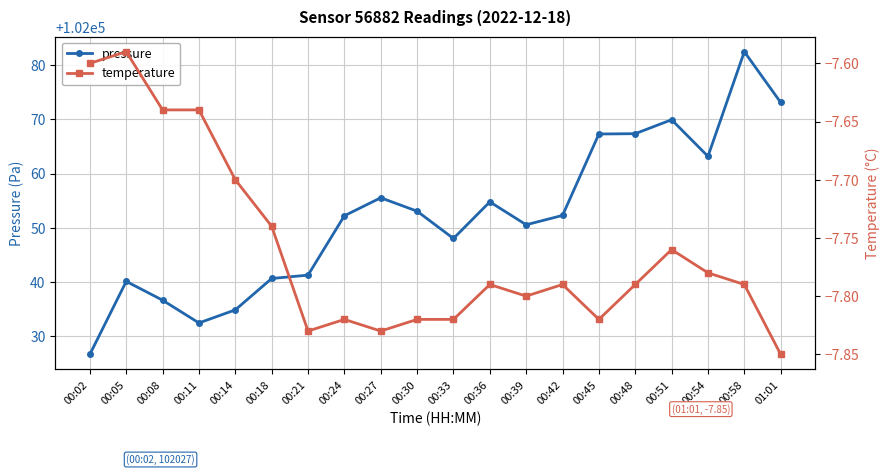

What is the sum of all temperature values?

-155.2